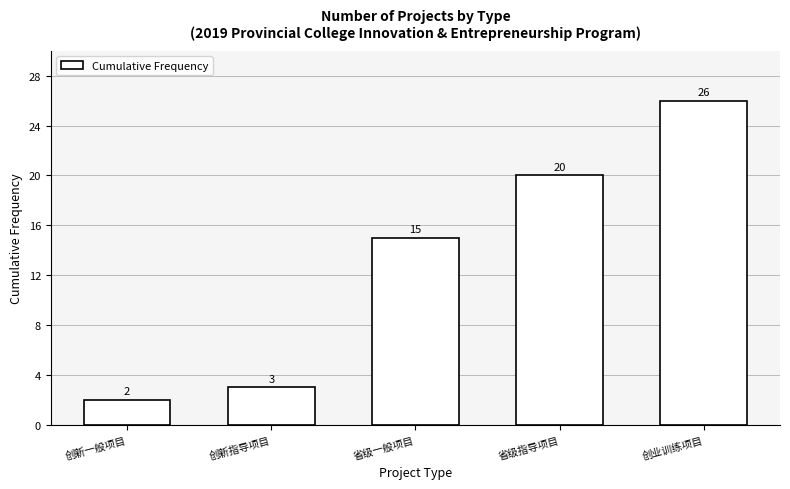

Reading right to left, extract all data points from this chart.

26	20	15	3	2